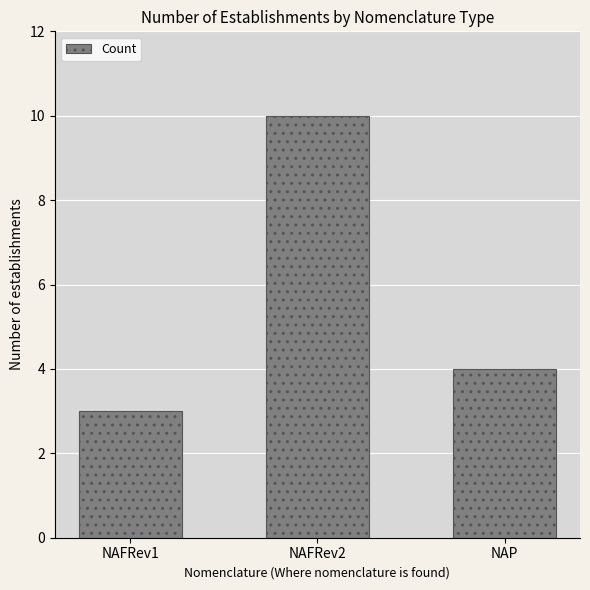

What is the change in value from NAFRev1 to NAFRev2?

+7